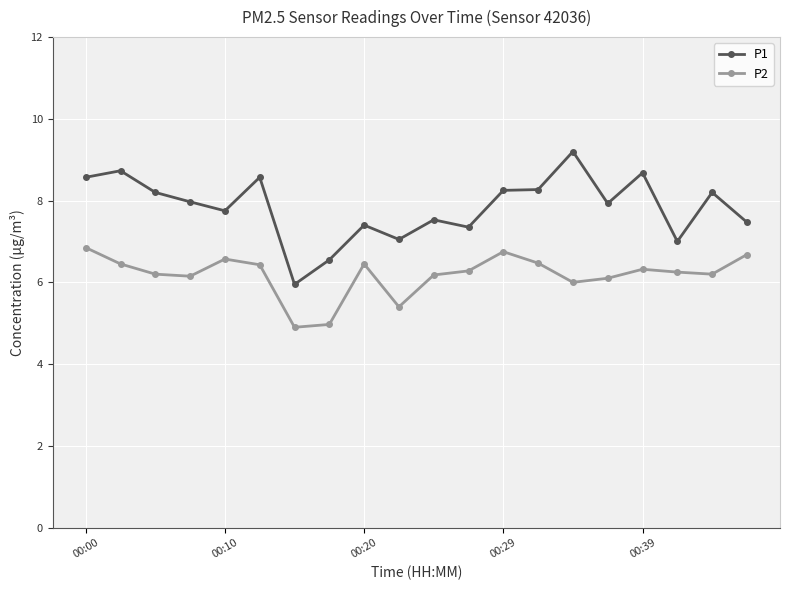

Which series has the widest spread of values?

P1